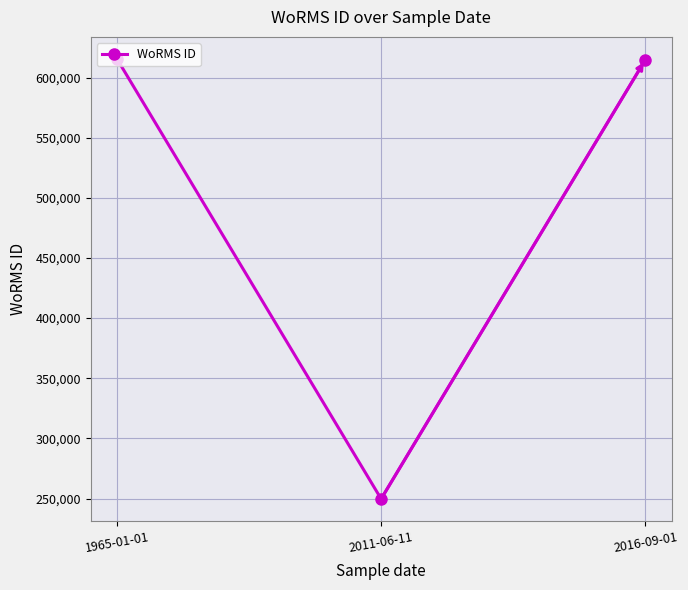

What is the change in value from 2011-06-11 to 2016-09-01?

+364969